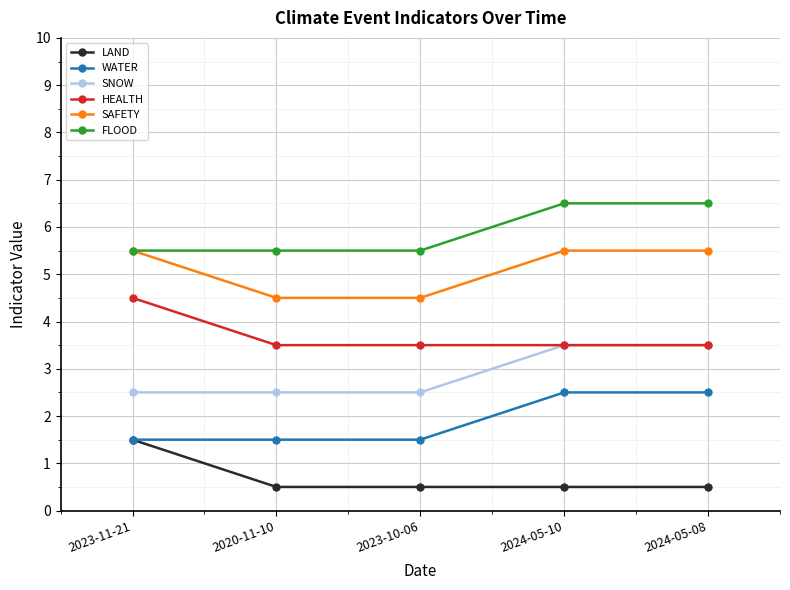

What is the value of the SNOW point at the 5th from the left?

3.5